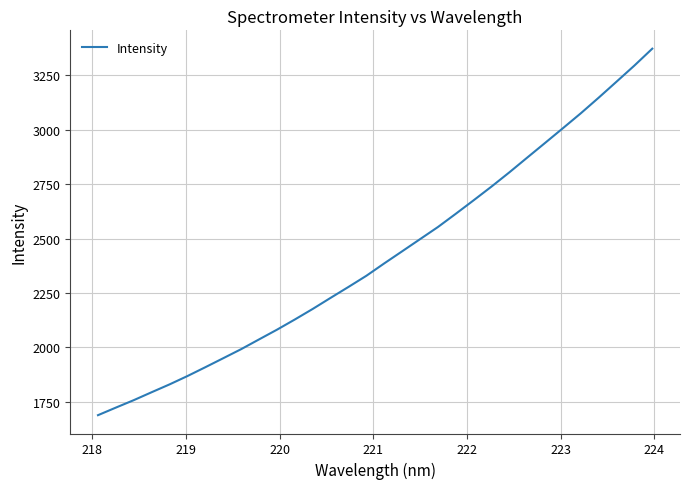

What is the greatest value displayed?

3371.8